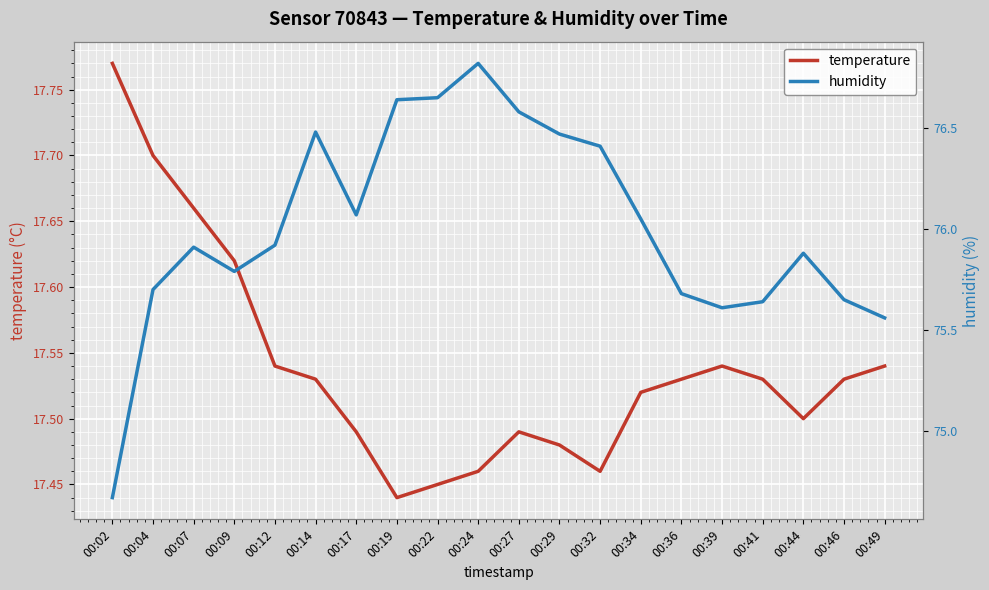

How many temperature values are between 17 and 18?

20